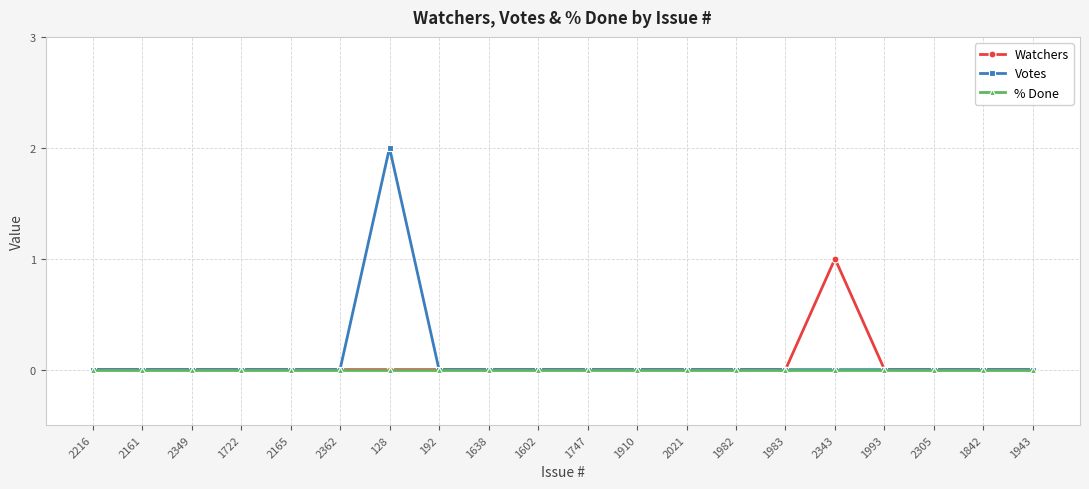

Between 1982 and 2343, which series saw the biggest shift?

Watchers